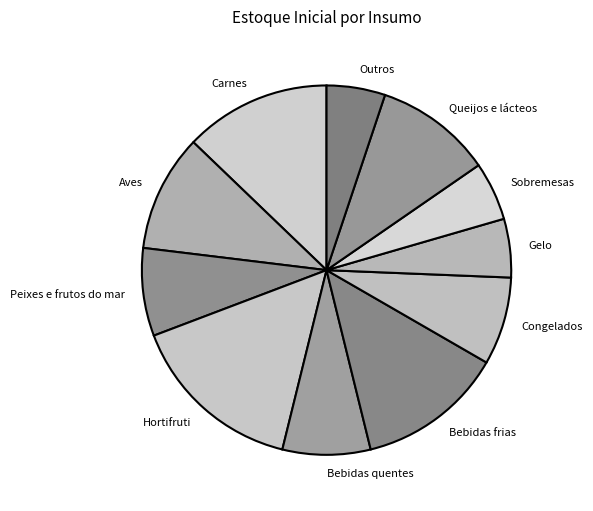

What is the ratio of the value at Outros to the value at Aves?

0.5